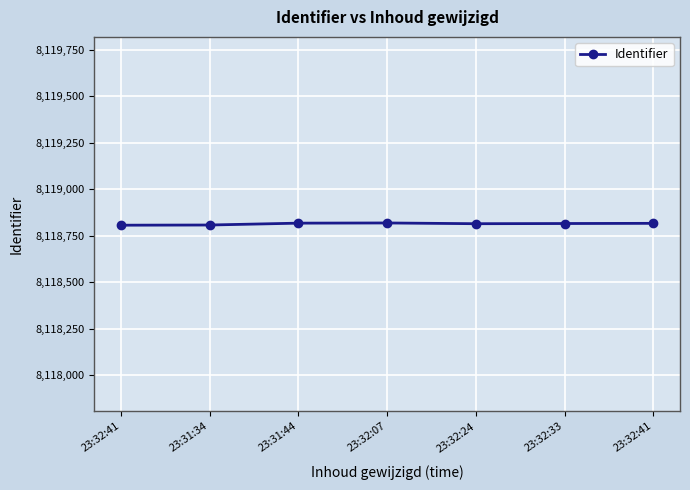

The chart shows a value of 8118807 at 23:32:41. True or false?

True